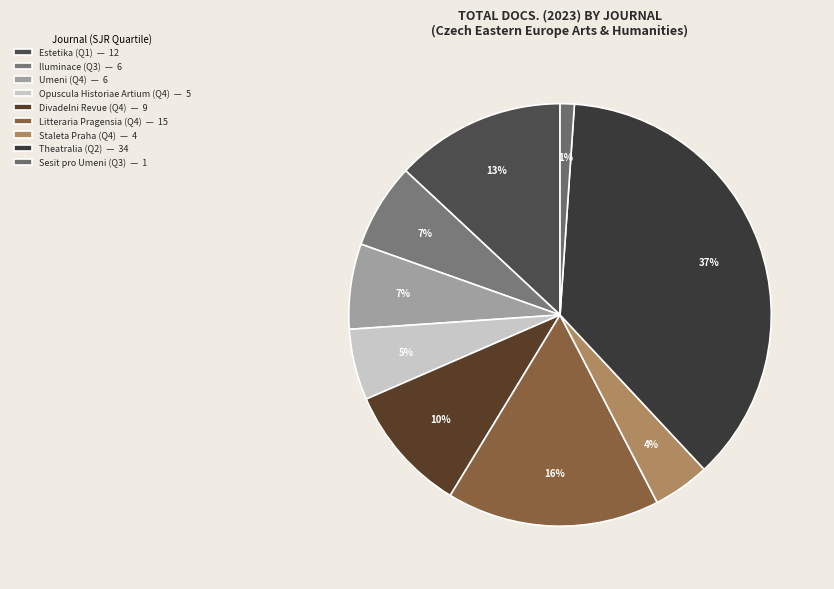

How many segments does this pie chart have?

9